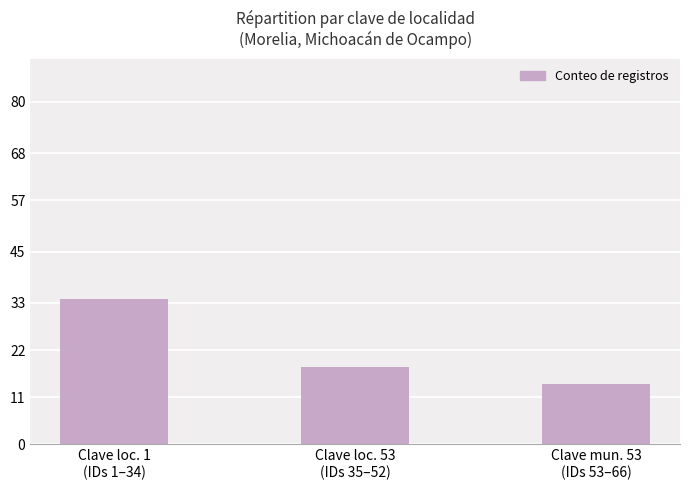

At which category does the chart reach its peak across all series?

Clave loc. 1
(IDs 1–34)